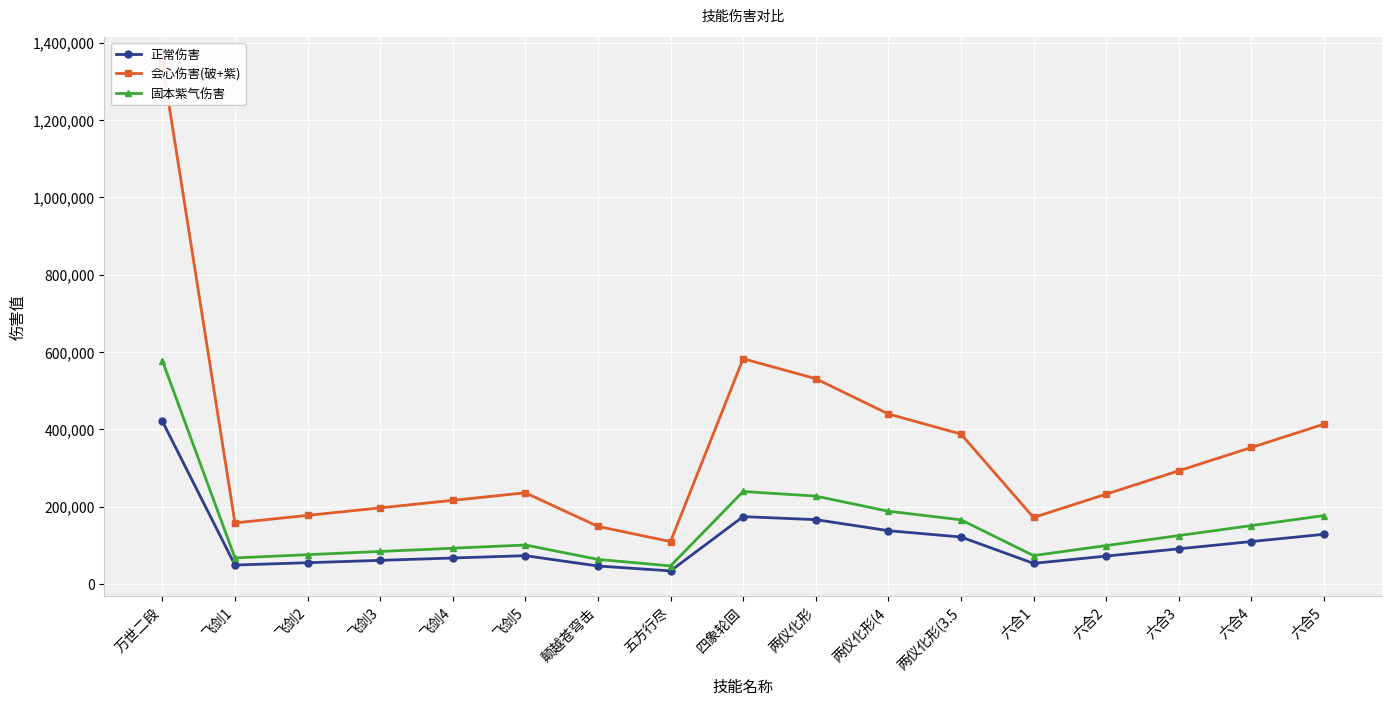

What is the approximate value of 正常伤害 at 四象轮回, to the nearest 100?

174600